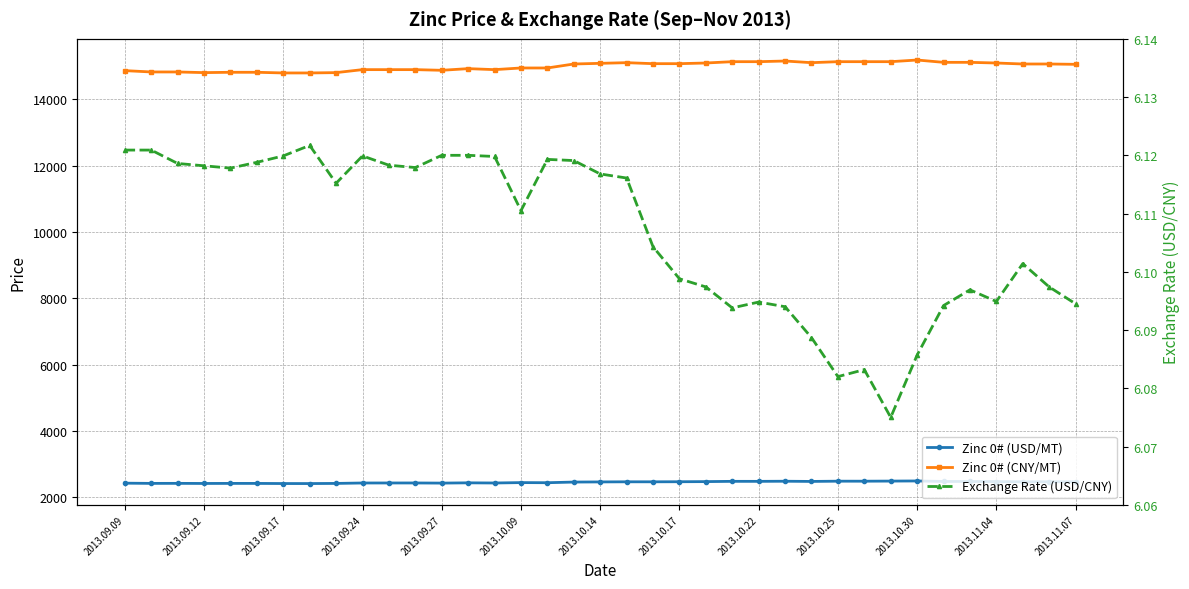

Rank the series at 2013.10.30 from lowest to highest value.

Exchange Rate (USD/CNY), Zinc 0# (USD/MT), Zinc 0# (CNY/MT)